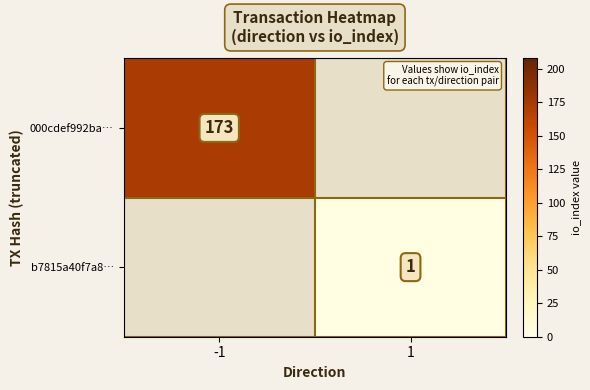

The b7815a40f7a8… series shows 2 at 1. True or false?

False